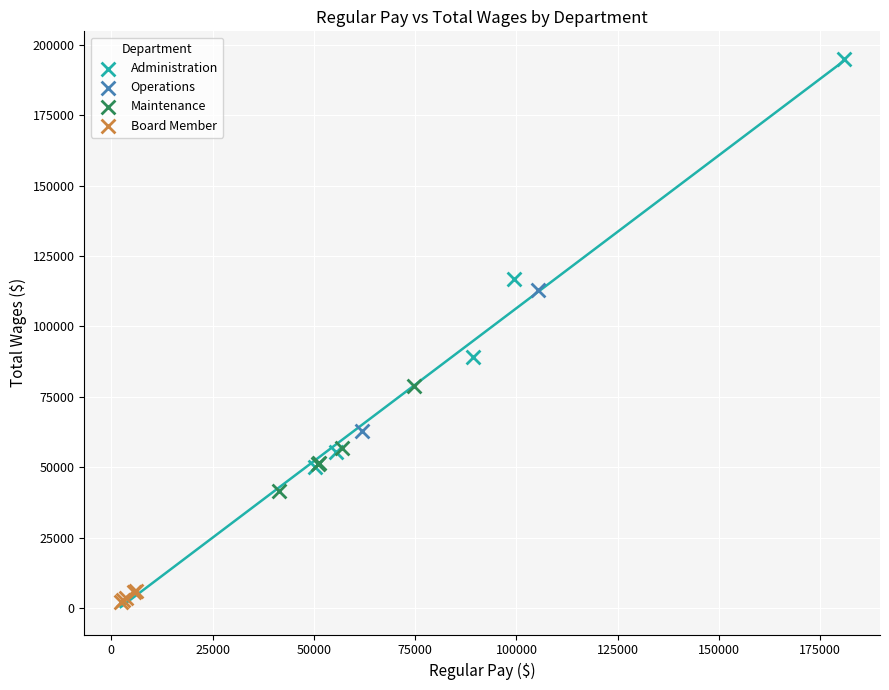

Which series has the widest spread of Y values?

Administration